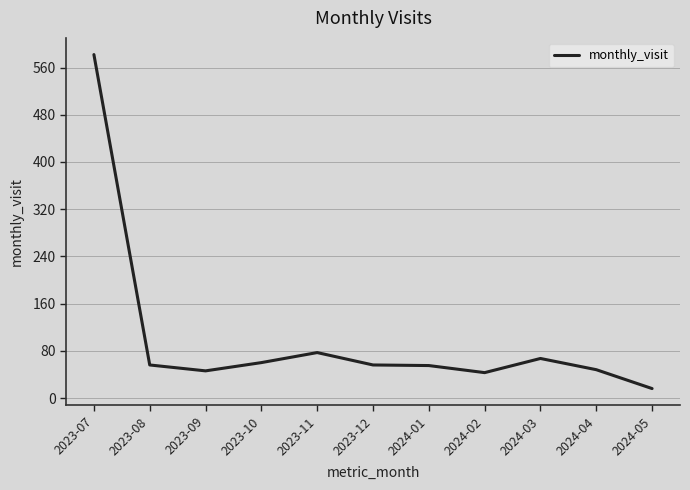

What is the ratio of the value at 2024-02 to the value at 2024-03?

0.6